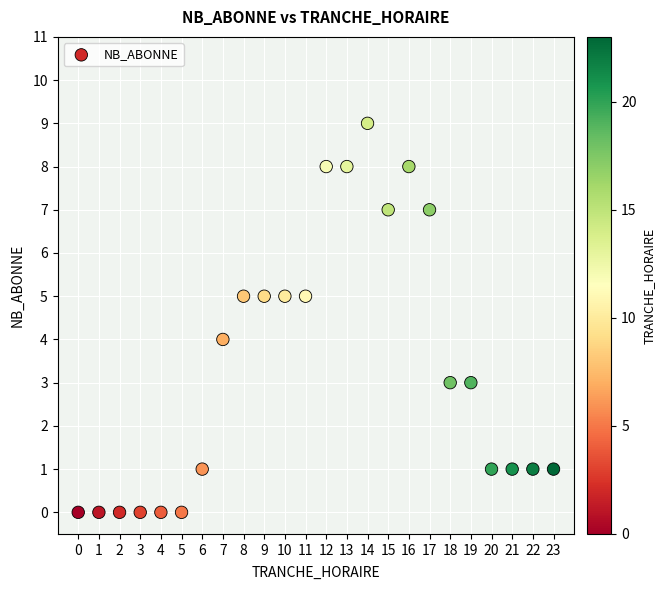

What is the range of Y values (max minus min)?

9